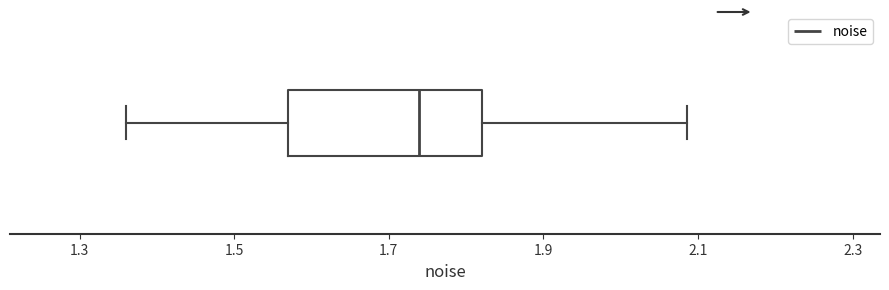

Transcribe this box plot: give where the median line is, the range the box spans, and where the two whiskers end, as read against the x-axis. The values are not printed on the chart, so give them approximately, as read against the axis.

median 1.74, box 1.56 to 1.82, whiskers 1.36 to 2.08